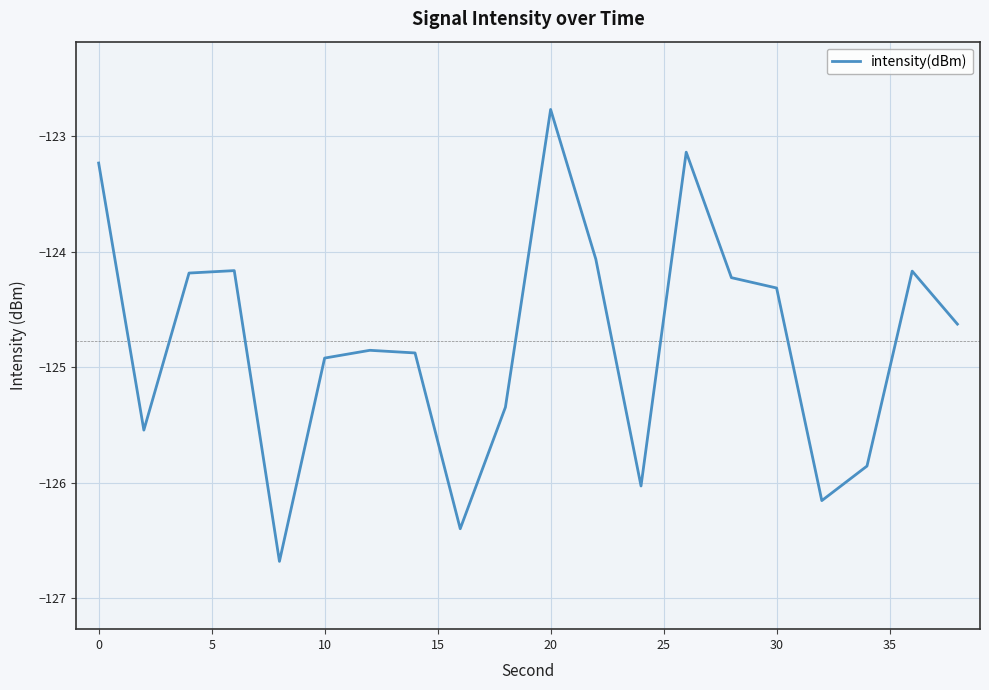

What is the minimum value shown in the chart?

-126.7